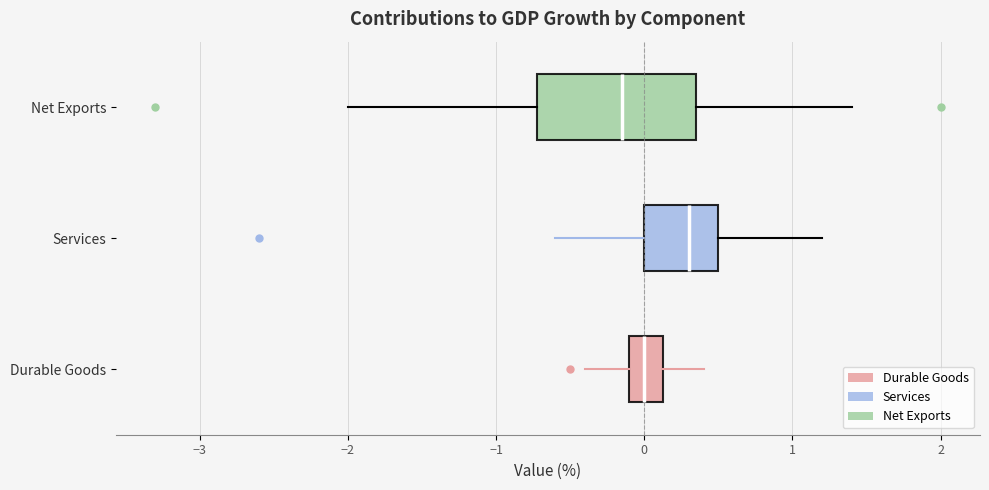

Reading bottom to top, transcribe this box plot: for each box, give where its median line is, the range the box spans, and where its two whiskers end, as read against the x-axis. The values are not printed on the chart, so give them approximately, as read against the axis.

Durable Goods: median 0.0, box -0.1 to 0.1, whiskers -0.4 to 0.4
Services: median 0.3, box 0.0 to 0.5, whiskers -0.6 to 1.2
Net Exports: median -0.1, box -0.7 to 0.4, whiskers -2.0 to 1.4